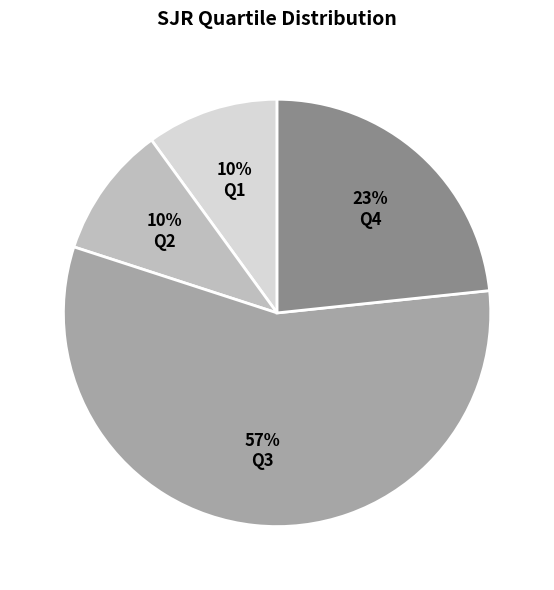

To the nearest percent, what is the average slice percentage?

25%